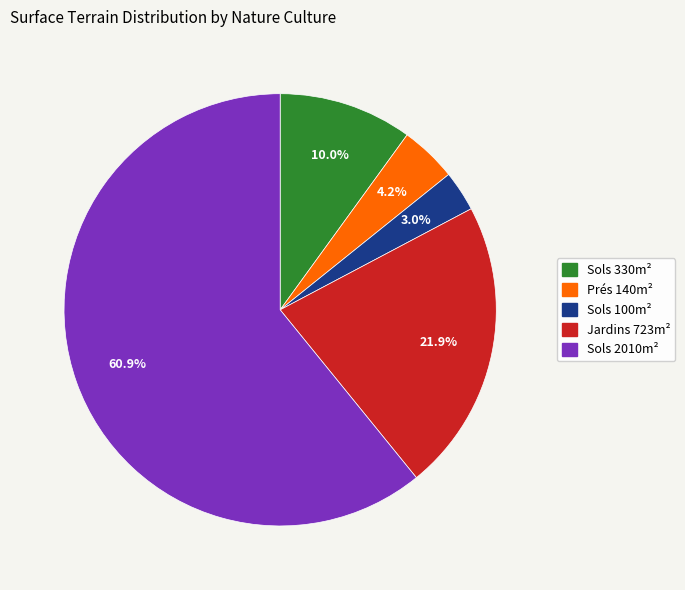

Count the number of slices in the pie.

5